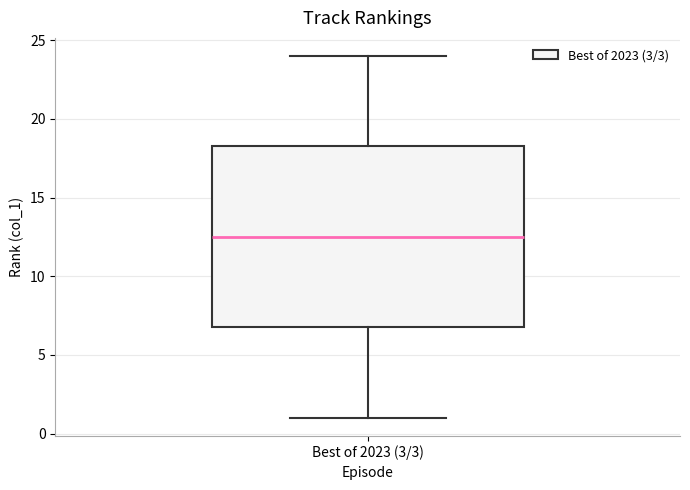

Where is the upper edge of the box for Best of 2023 (3/3) on the y-axis? The values are not printed on the chart, so give them approximately, as read against the axis.

18.5